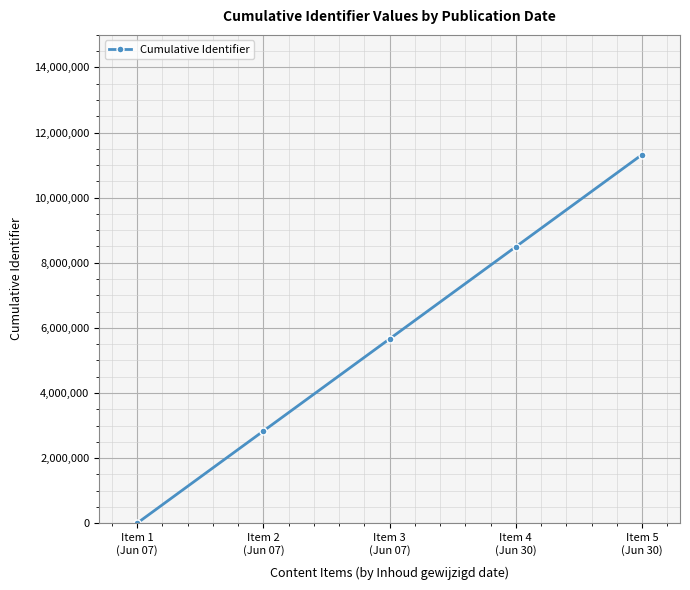

What value does the data have at Item 5
(Jun 30), to the nearest 50?

11324200